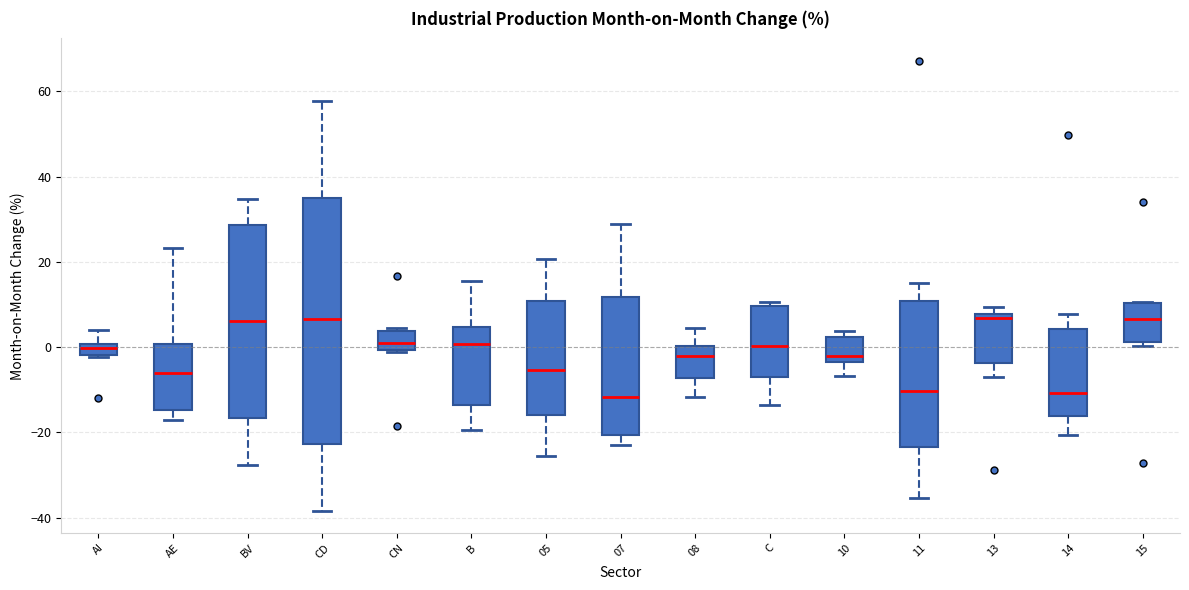

Which box is the tallest, from its lower edge to its upper edge?

CD